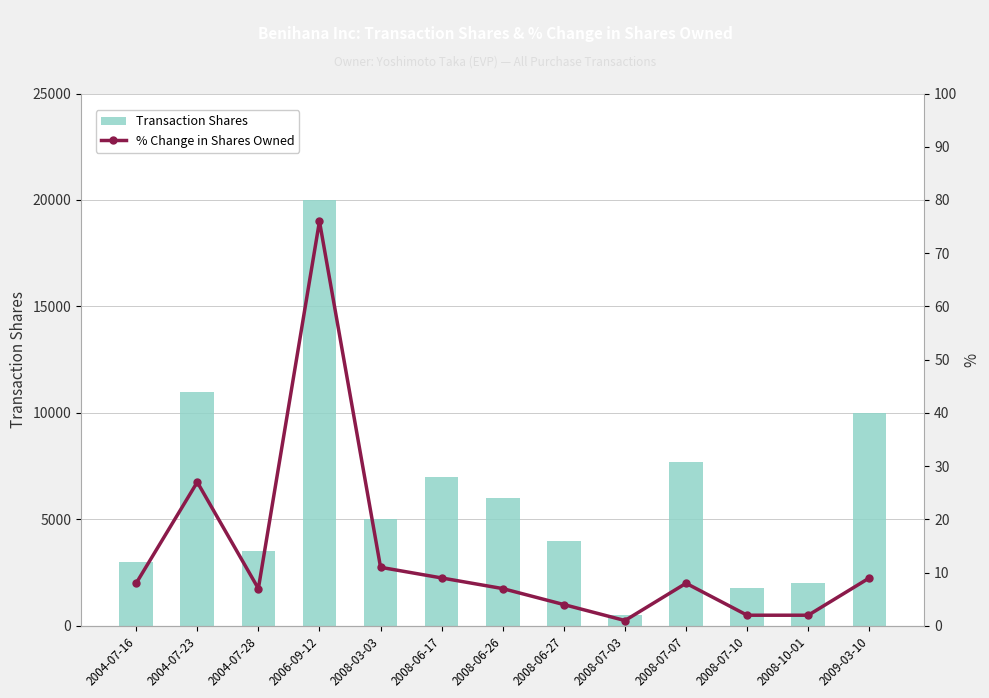

What position from the right is 2004-07-16?

13